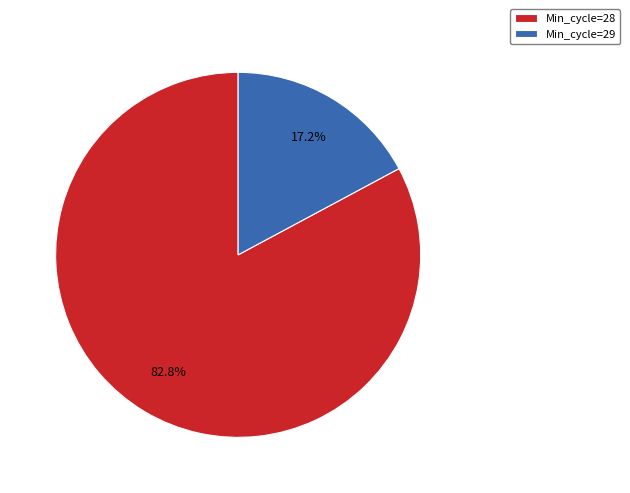

Count the number of slices in the pie.

2